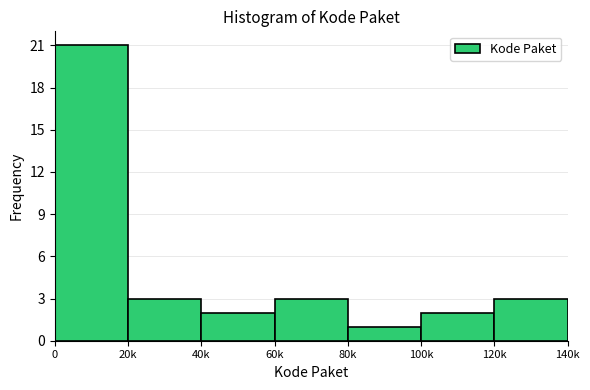

Reading left to right, what are all the values shown in this chart?

21	3	2	3	1	2	3